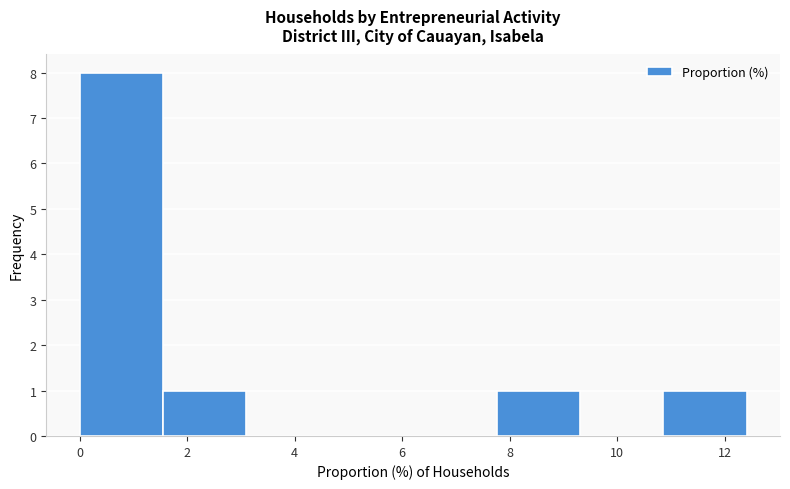

Reading left to right, transcribe this chart: for each bar, give the range it covers on the x-axis and its height. Neither the bar edges nor the heights are printed on the chart, so give them approximately, as read against the axes.

0.0 to 1.6: 8
1.6 to 3.2: 1
3.2 to 4.6: 0
4.6 to 6.2: 0
6.2 to 7.8: 0
7.8 to 9.4: 1
9.4 to 10.8: 0
10.8 to 12.4: 1